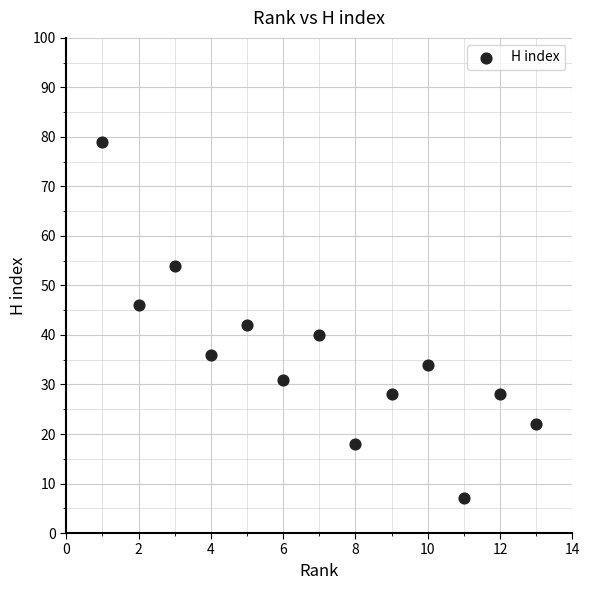

What is the range of X values (max minus min)?

12